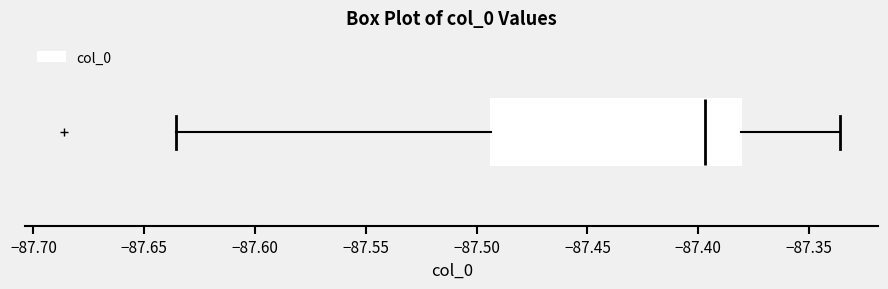

Where does the right whisker of the box end on the x-axis? The values are not printed on the chart, so give them approximately, as read against the axis.

-87.335